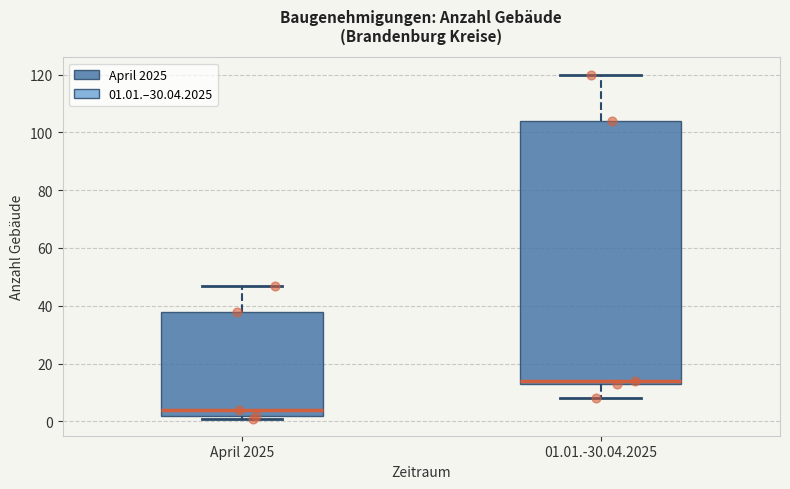

Where is the lower edge of the box for 01.01.-30.04.2025 on the y-axis? The values are not printed on the chart, so give them approximately, as read against the axis.

14